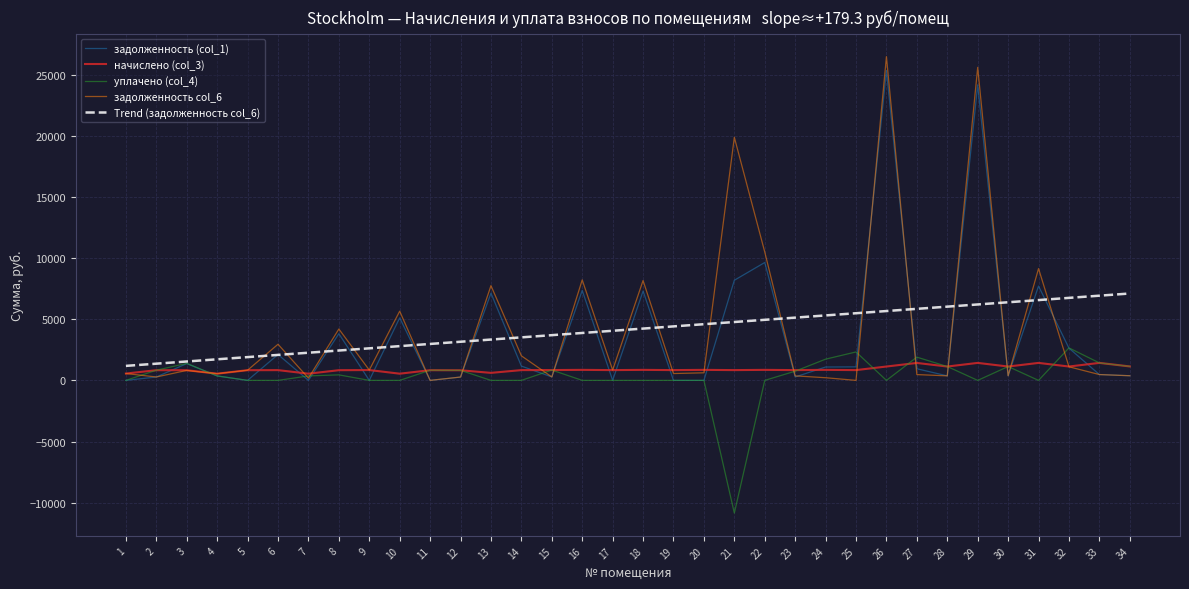

The value of уплачено (col_4) at 22 is -9409.2. True or false?

False